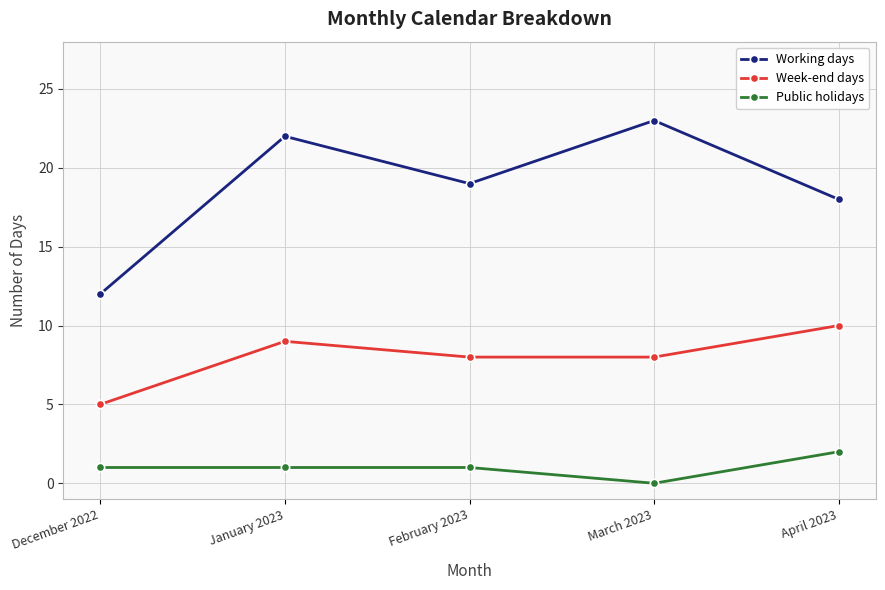

True or false: Week-end days has a value of 17 at April 2023.

False